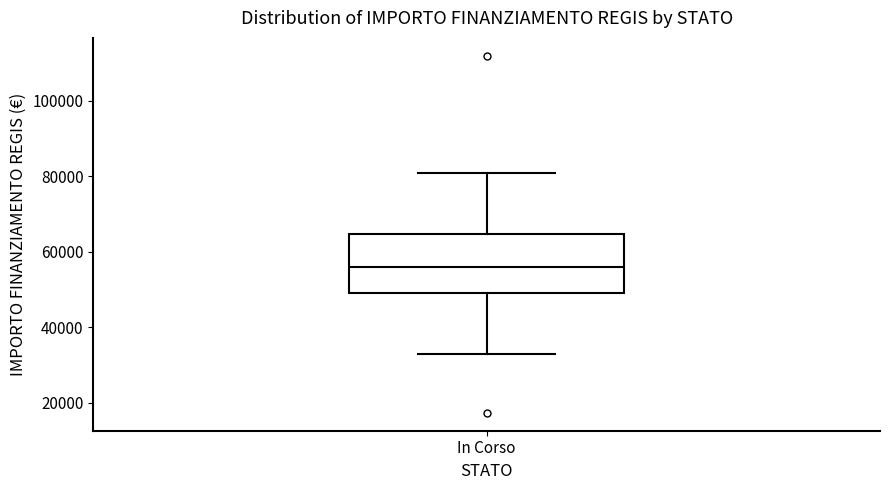

Read this box plot against the y-axis: the position of the median line, the range covered by the box, and the ends of both whiskers. The values are not printed on the chart, so give them approximately, as read against the axis.

median 56000, box 50000 to 64000, whiskers 32000 to 80000